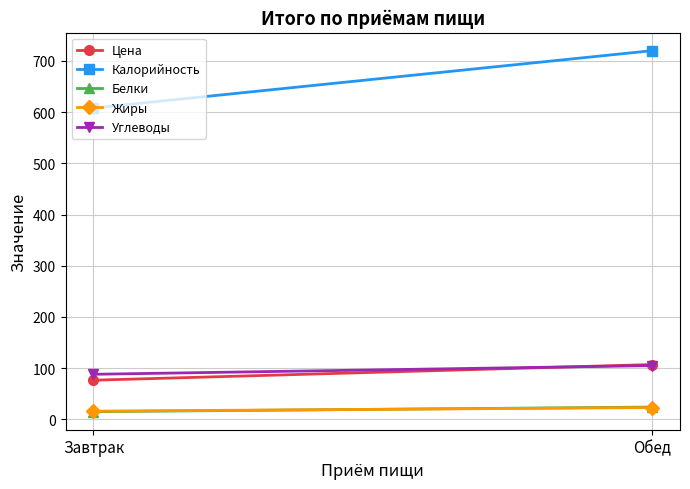

What is the value of the Цена point at the 2nd from the left?

107.0